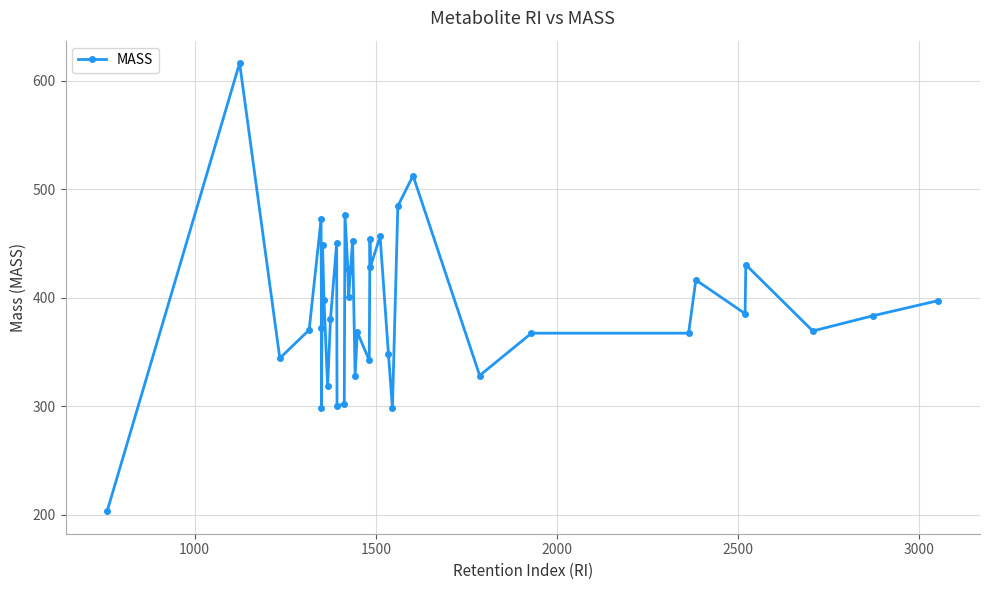

Reading left to right, extract all data points from this chart.

203.2	616.2	344.3	370.3	472.3	372.3	298.3	448.3	398.3	318.3	380.3	450.4	300.3	302.3	476.4	426.4	400.3	424.3	452.4	328.3	368.4	342.3	454.4	428.4	456.4	348.3	298.3	484.4	512.5	328.3	367.3	367.3	416.4	385.3	430.4	369.4	383.4	397.4